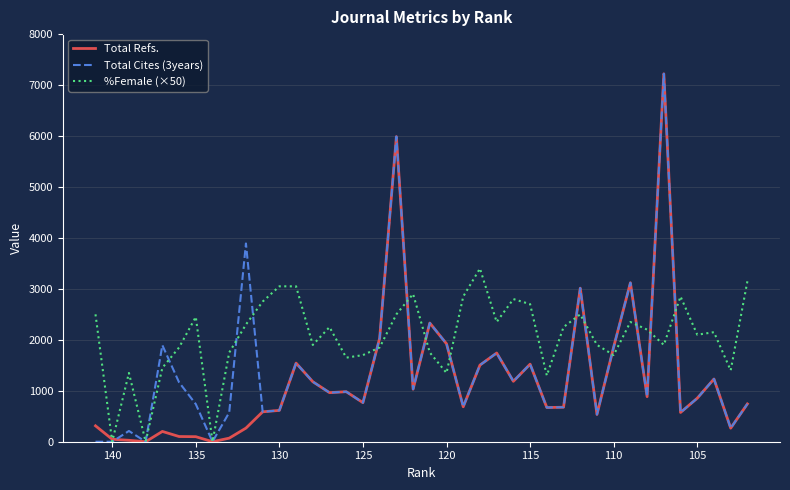

True or false: Total Refs. and %Female (×50) cross at least once.

True